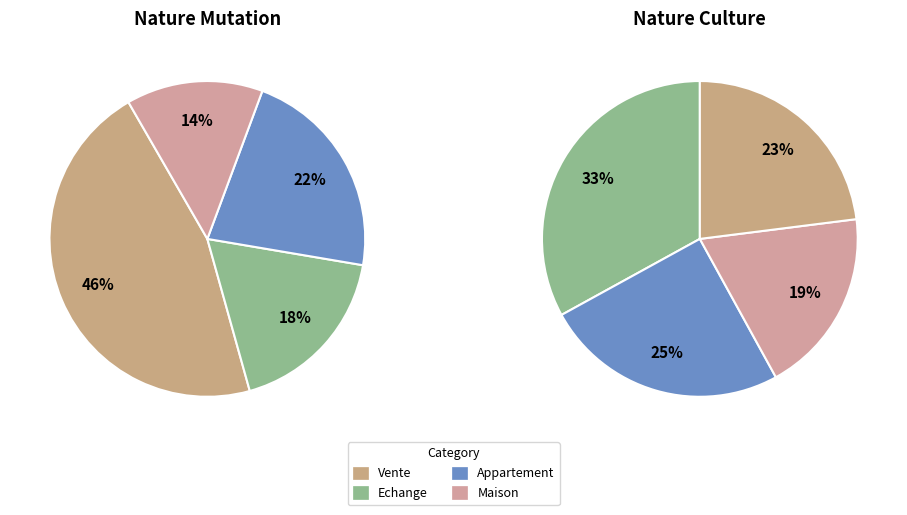

Is it true that Echange is 18% of the pie?

True